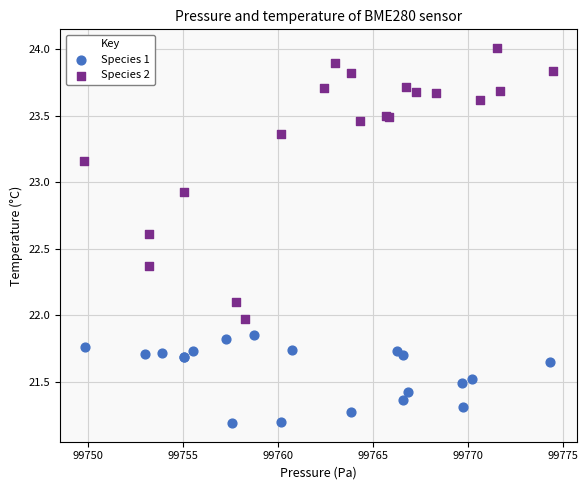

Which series reaches the maximum Y coordinate?

Species 2